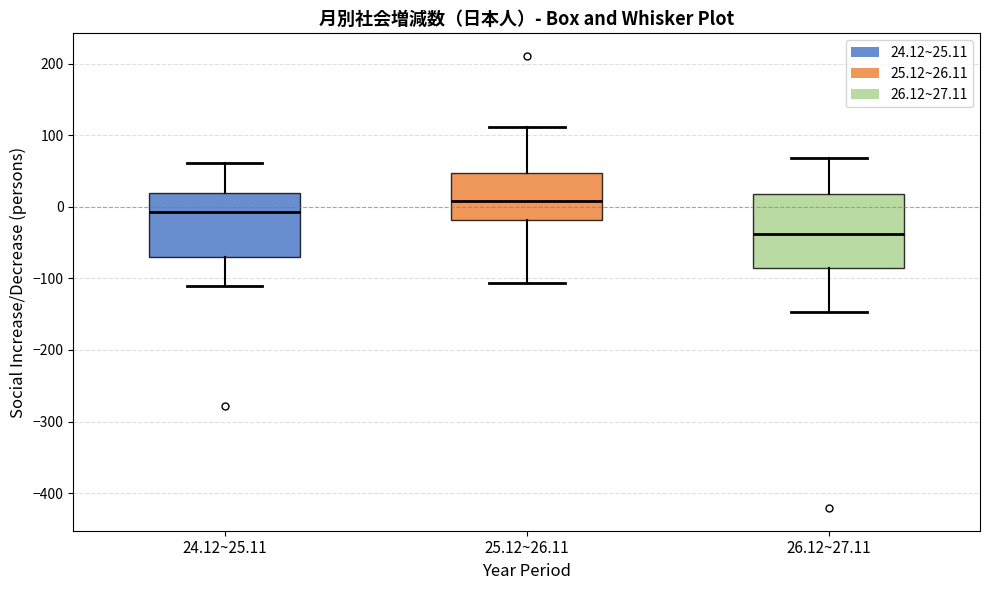

Reading left to right, read every box against the y-axis: the position of its median line, the range the box covers, and the ends of its whiskers. The values are not printed on the chart, so give them approximately, as read against the axis.

24.12~25.11: median -10, box -70 to 20, whiskers -110 to 60
25.12~26.11: median 10, box -20 to 50, whiskers -110 to 110
26.12~27.11: median -40, box -80 to 20, whiskers -150 to 70